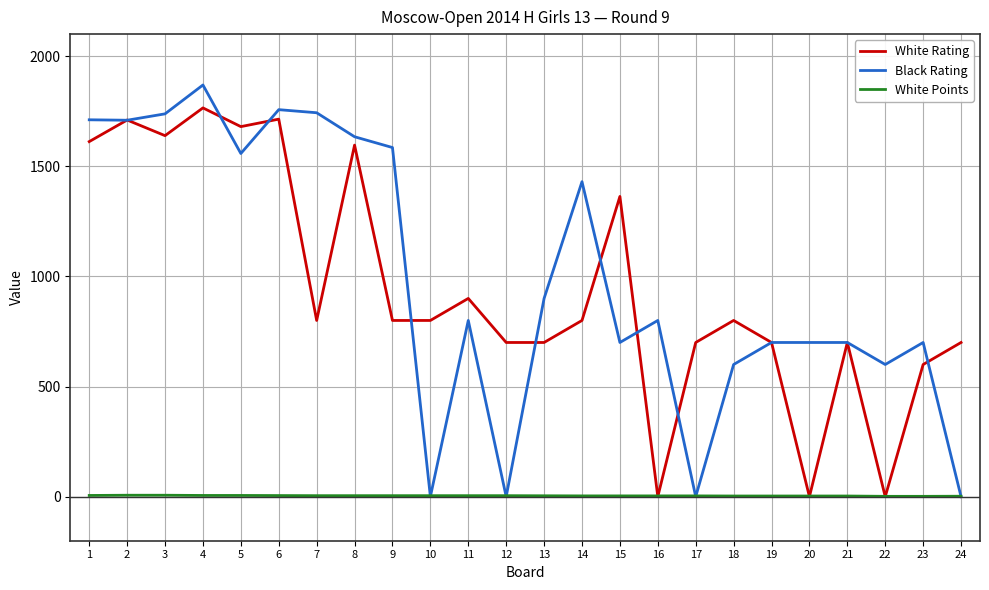

Which series has the widest spread of values?

Black Rating